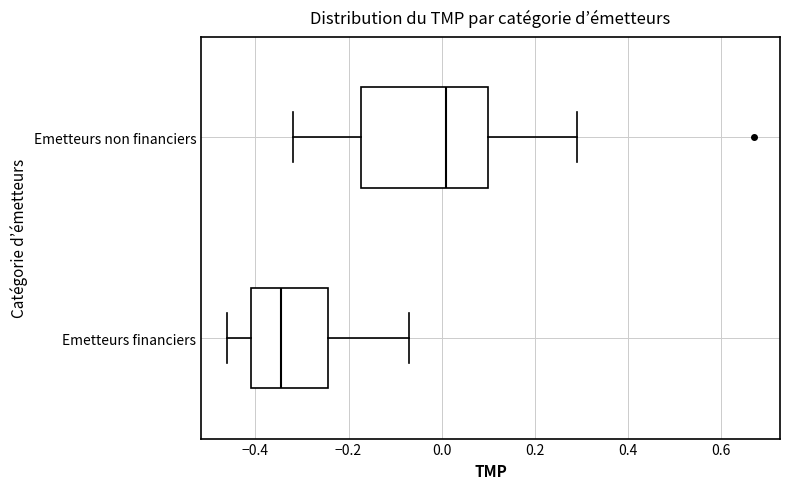

Which box's median line is the furthest to the right?

Emetteurs non financiers